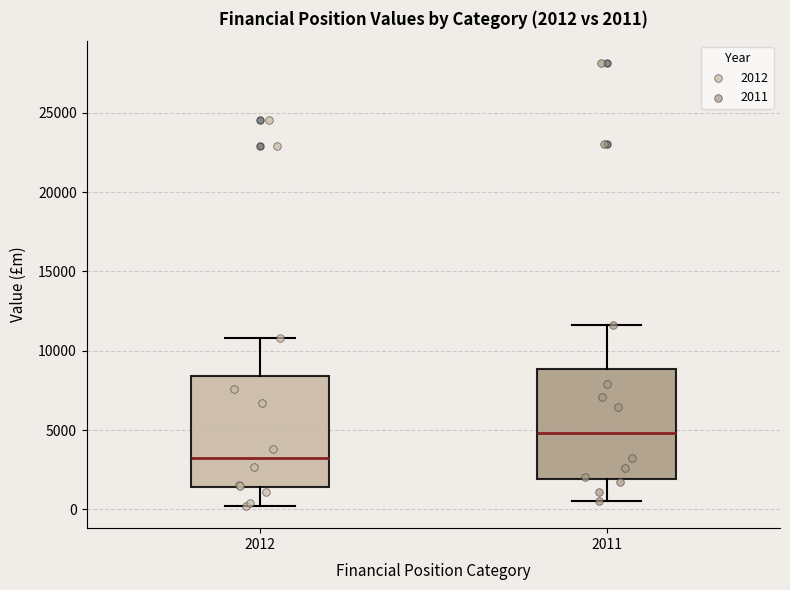

Which box's median line is the lowest?

2012